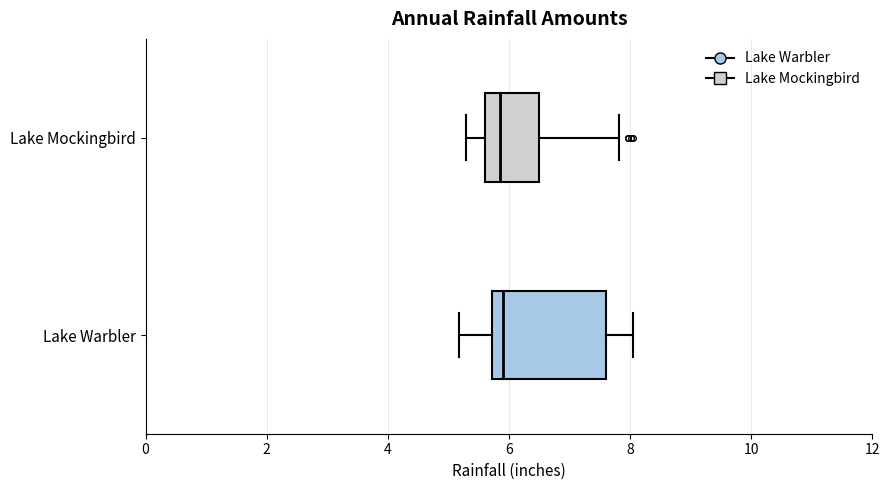

Reading bottom to top, transcribe this box plot: for each box, give where its median line is, the range the box spans, and where its two whiskers end, as read against the x-axis. The values are not printed on the chart, so give them approximately, as read against the axis.

Lake Warbler: median 6.0, box 5.8 to 7.6, whiskers 5.2 to 8.0
Lake Mockingbird: median 5.8, box 5.6 to 6.4, whiskers 5.2 to 7.8